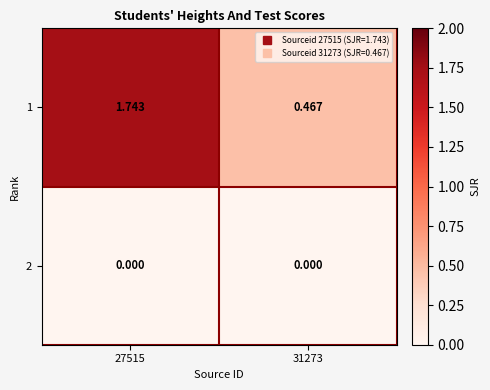

Is the value of 2 at 27515 greater than the value of 1 at 27515?

No